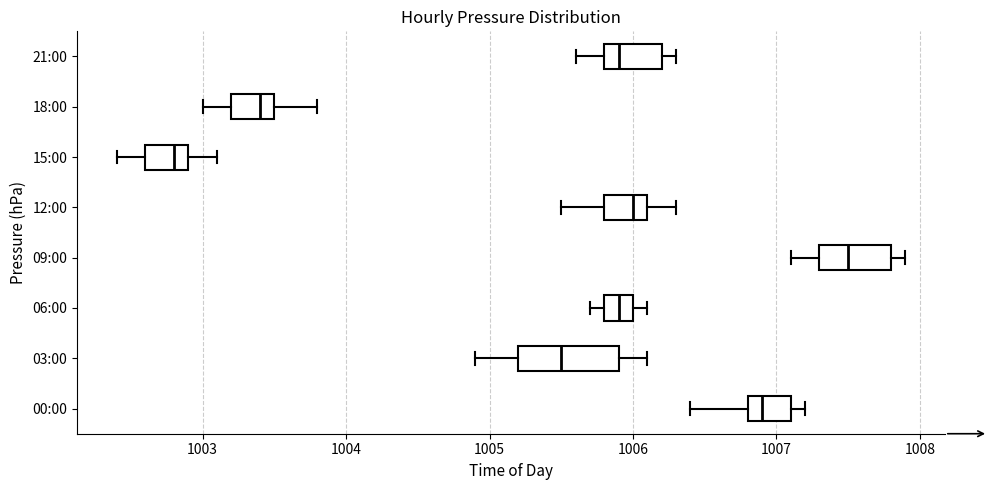

Which box's median line is the furthest to the right?

09:00